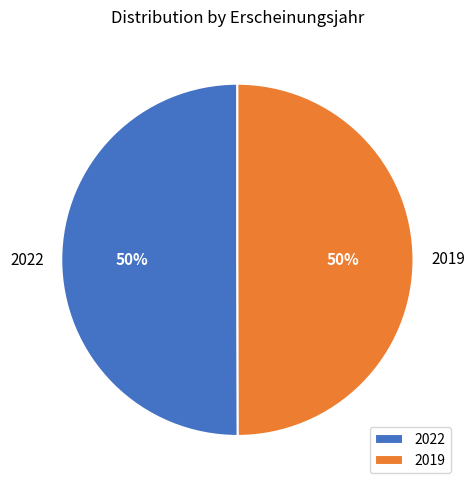

Do 2019 and 2022 together represent more than half of the pie?

Yes